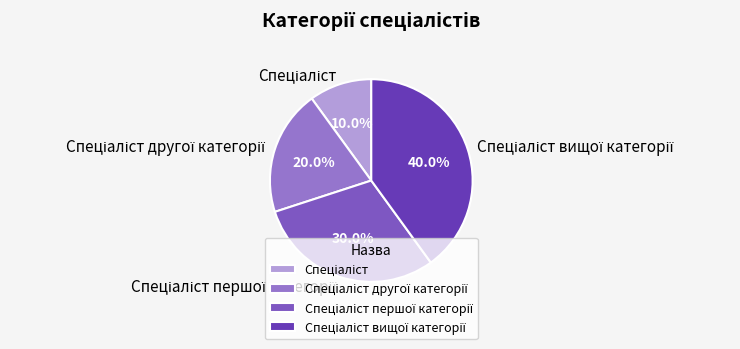

Is there any slice that represents more than half of the pie?

No